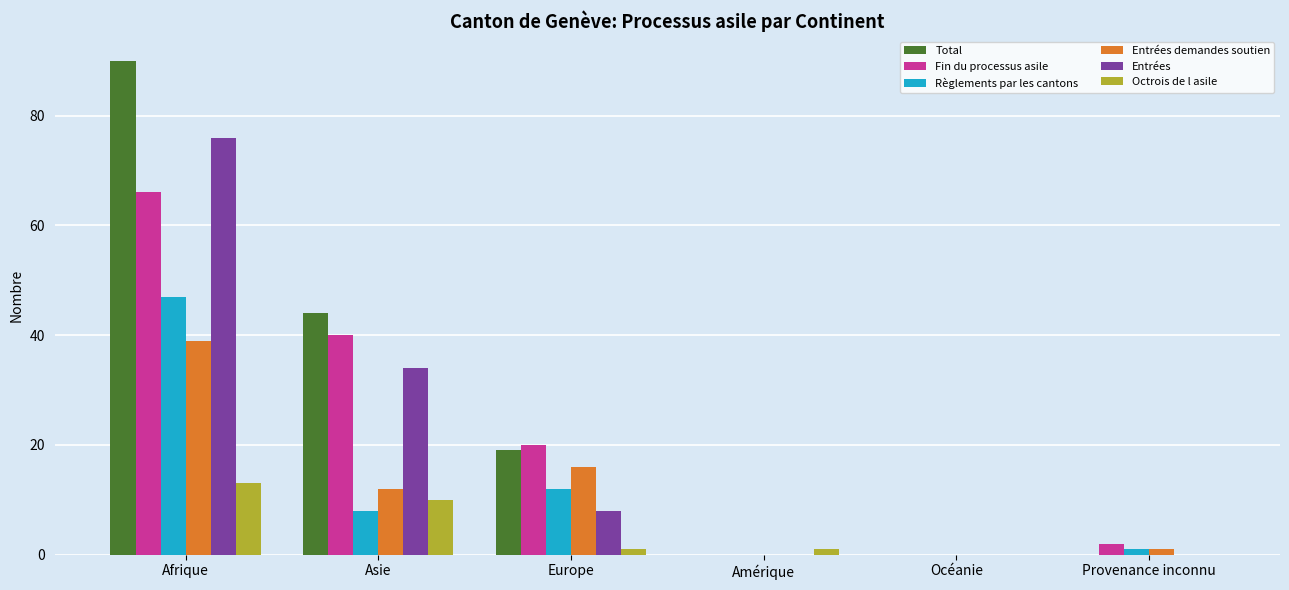

The Total series shows 0 at Amérique. True or false?

True